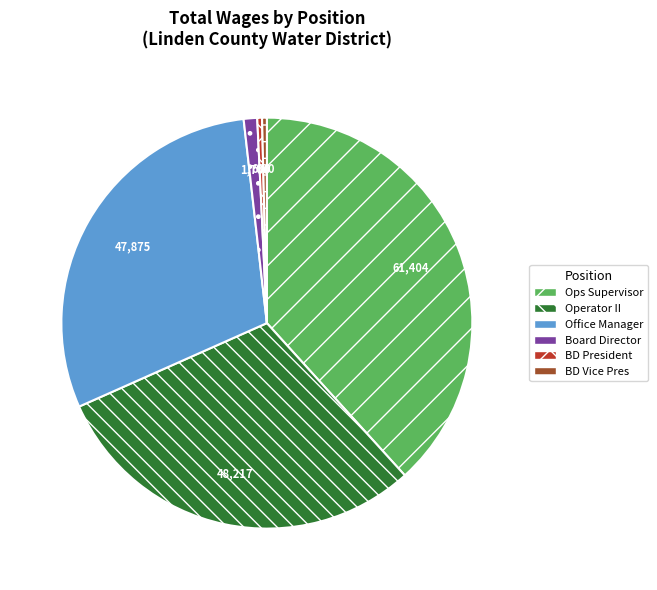

Does Office Manager represent more than half of the total?

No